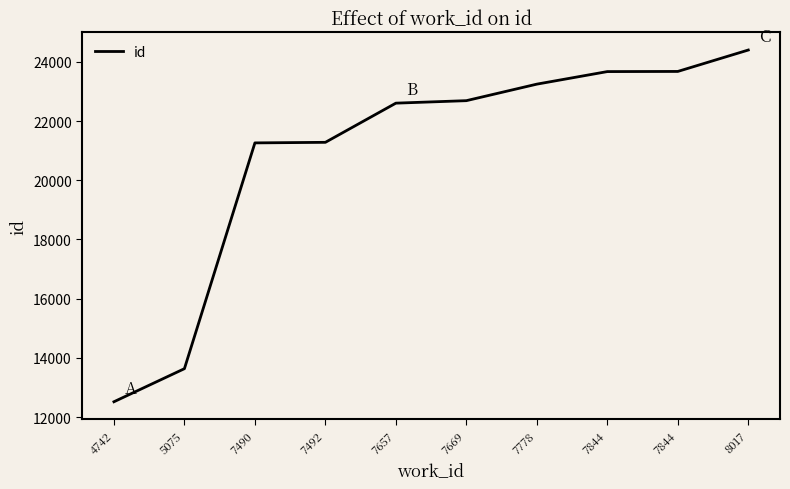

How many lines are shown in the chart?

1